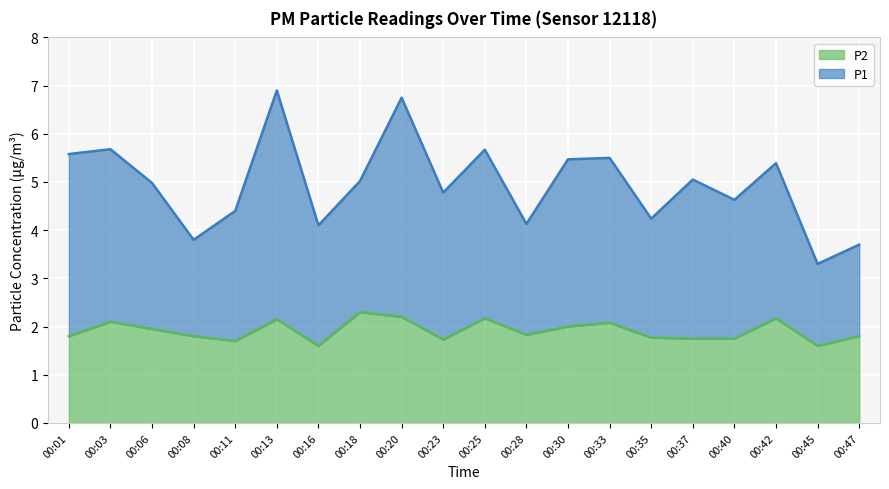

List the series in order of their overall mean, lowest first.

P2, P1